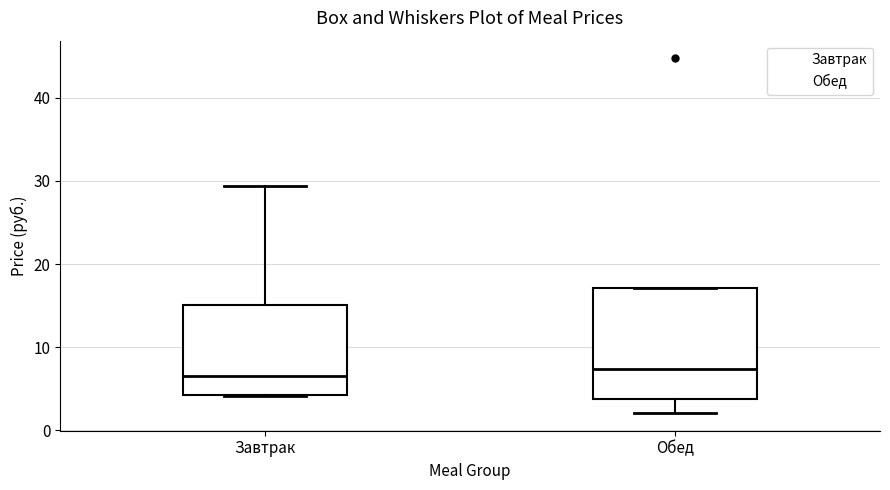

Reading left to right, read every box against the y-axis: the position of its median line, the range the box covers, and the ends of its whiskers. The values are not printed on the chart, so give them approximately, as read against the axis.

Завтрак: median 7, box 4 to 15, whiskers 4 to 29
Обед: median 7, box 4 to 17, whiskers 2 to 17